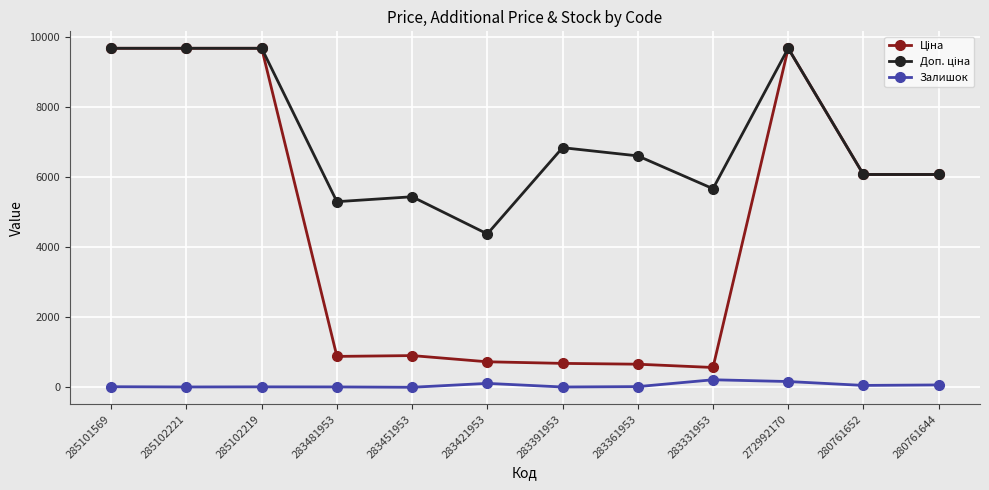

At how many categories does at least one series exceed 3434?

12